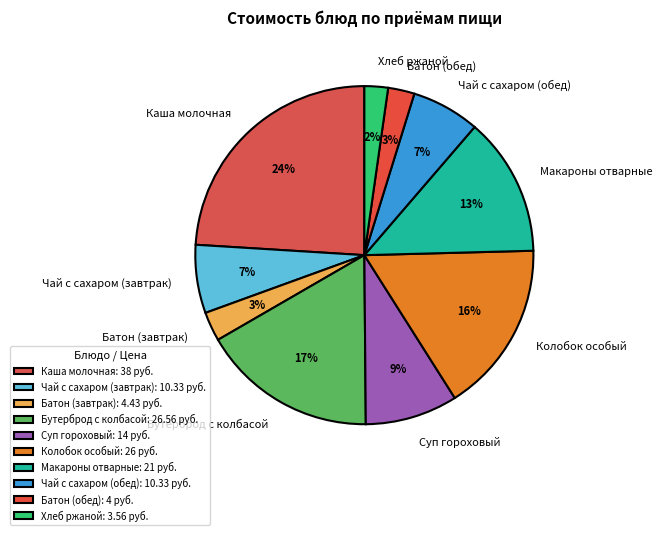

Which category has the biggest portion of the pie?

Каша молочная